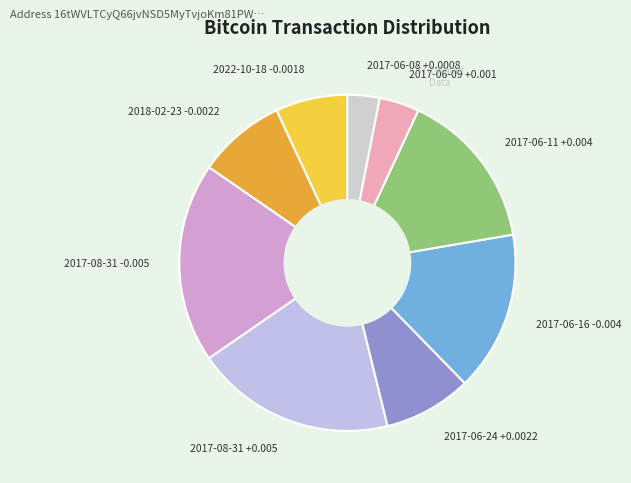

True or false: 2017-06-24 +0.0022 accounts for 1% of the total.

False